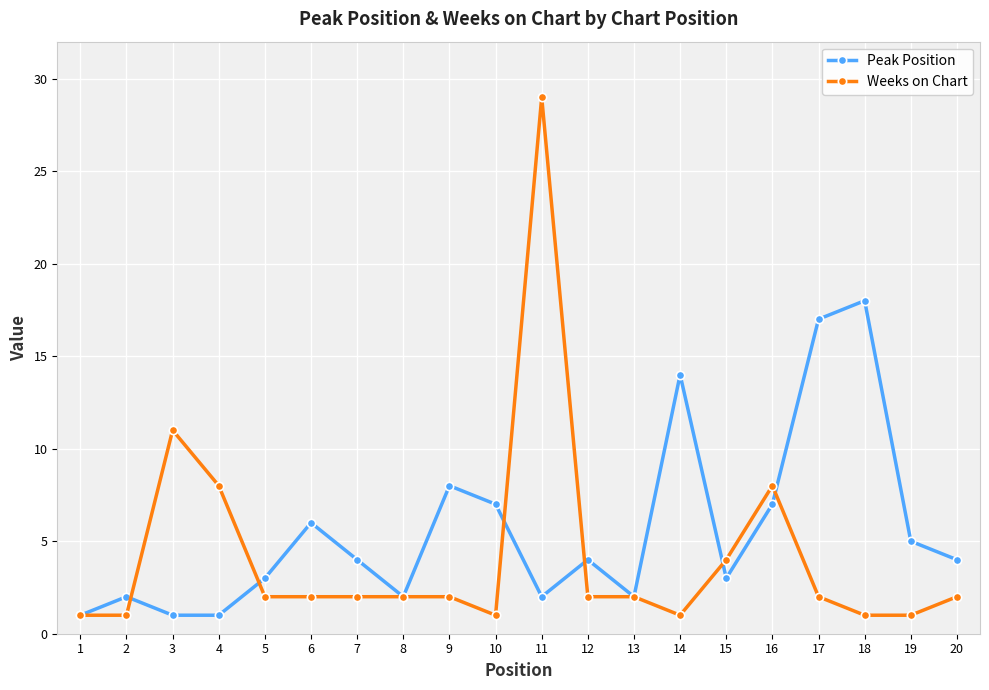

How many distinct data groups are displayed?

2